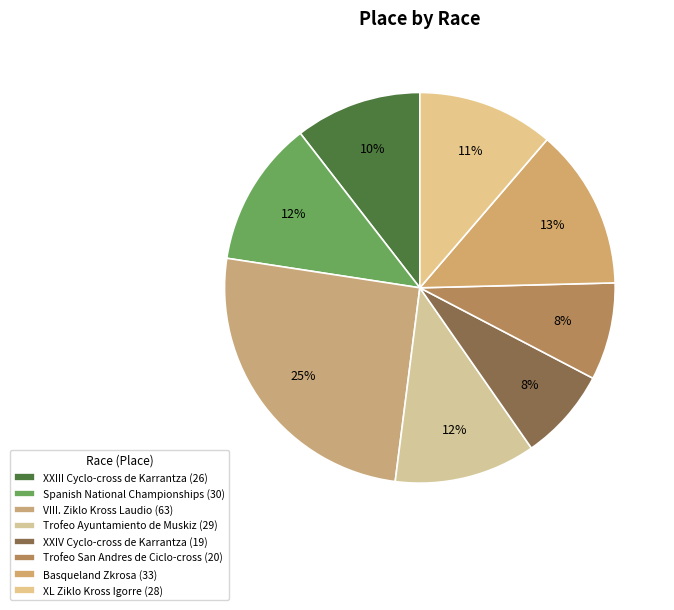

Is there a majority slice in this chart?

No